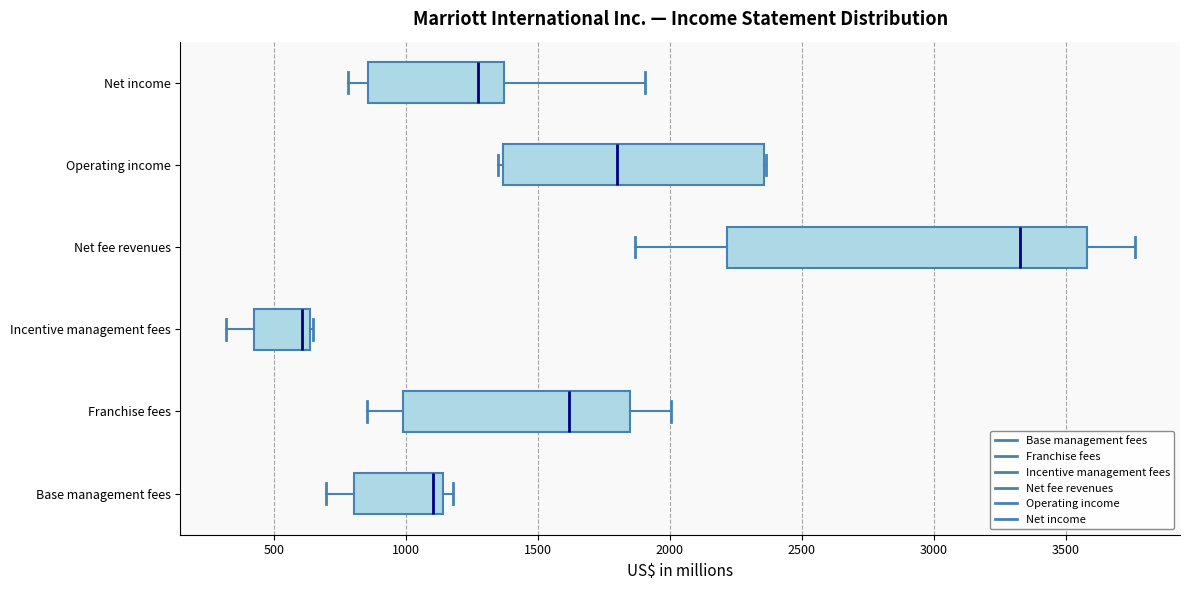

Reading bottom to top, transcribe this box plot: for each box, give where its median line is, the range the box spans, and where its two whiskers end, as read against the x-axis. The values are not printed on the chart, so give them approximately, as read against the axis.

Base management fees: median 1100, box 800 to 1150, whiskers 700 to 1200
Franchise fees: median 1600, box 1000 to 1850, whiskers 850 to 2000
Incentive management fees: median 600, box 450 to 650, whiskers 300 to 650
Net fee revenues: median 3350, box 2200 to 3600, whiskers 1850 to 3750
Operating income: median 1800, box 1350 to 2350, whiskers 1350 (just left of the box's left edge) to 2350
Net income: median 1250, box 850 to 1350, whiskers 800 to 1900